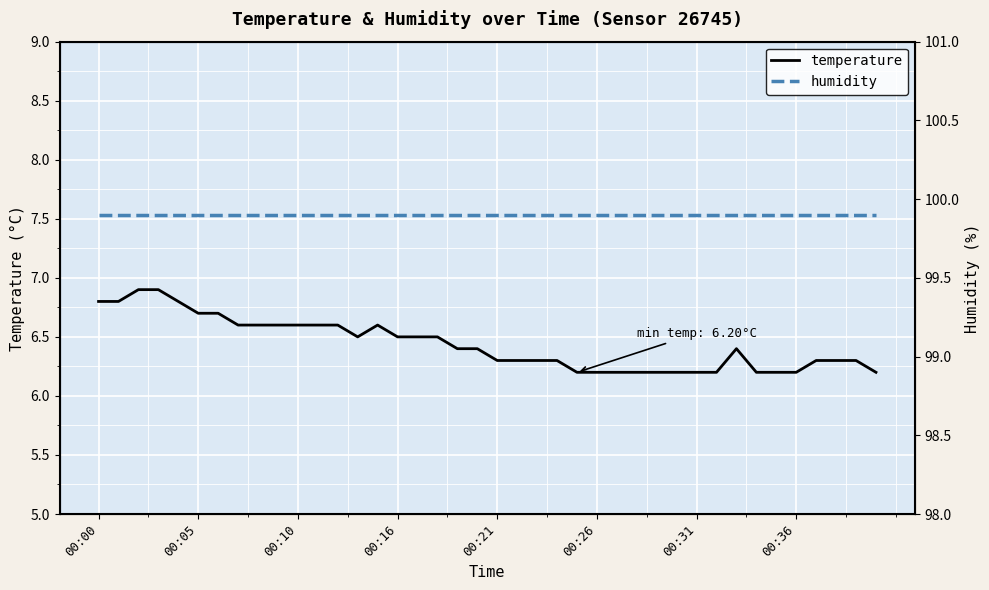

What value does the humidity series have at 33?

99.9